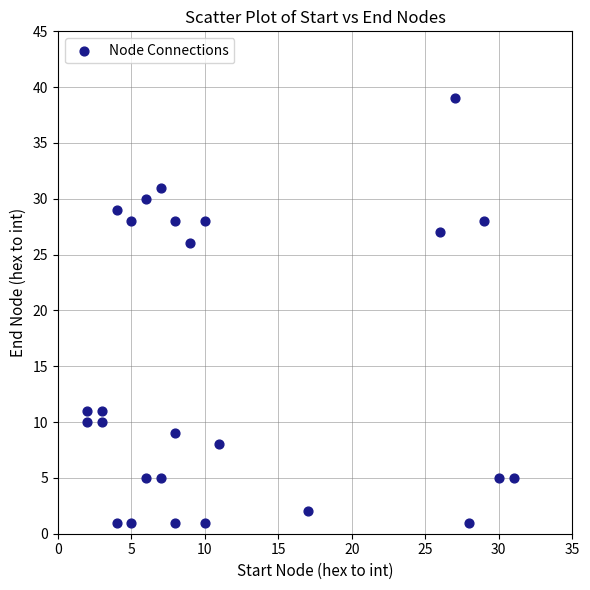

What Y value in the scatter plot is closest to 20?

26